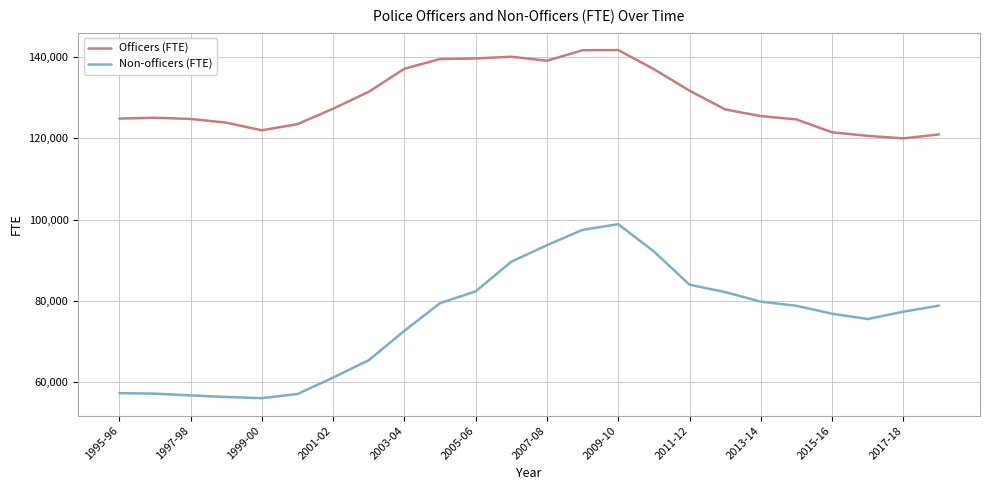

Rank the series by their maximum value, from highest to lowest.

Officers (FTE), Non-officers (FTE)